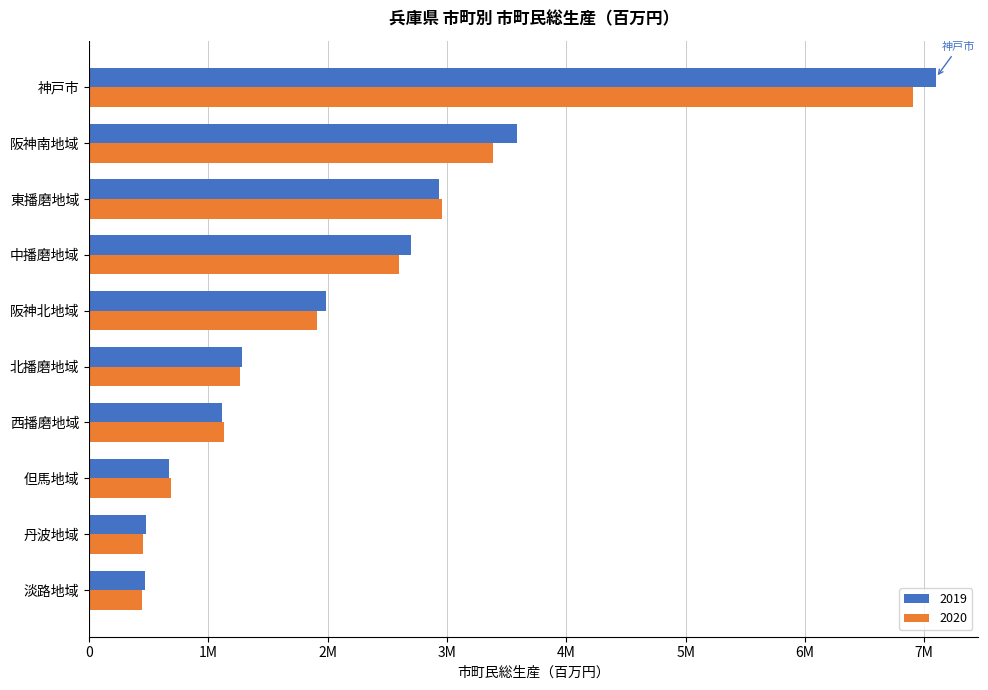

What are all the series names shown in the legend?

2019, 2020